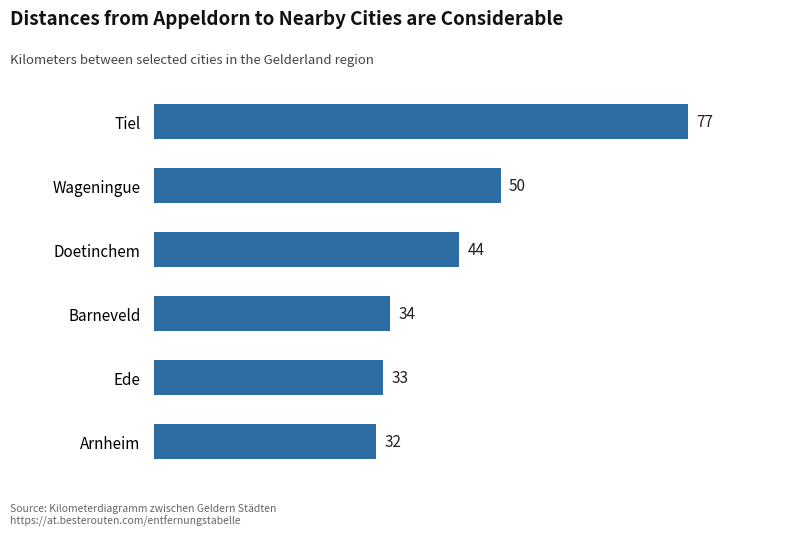

How many data points are less than 44?

3